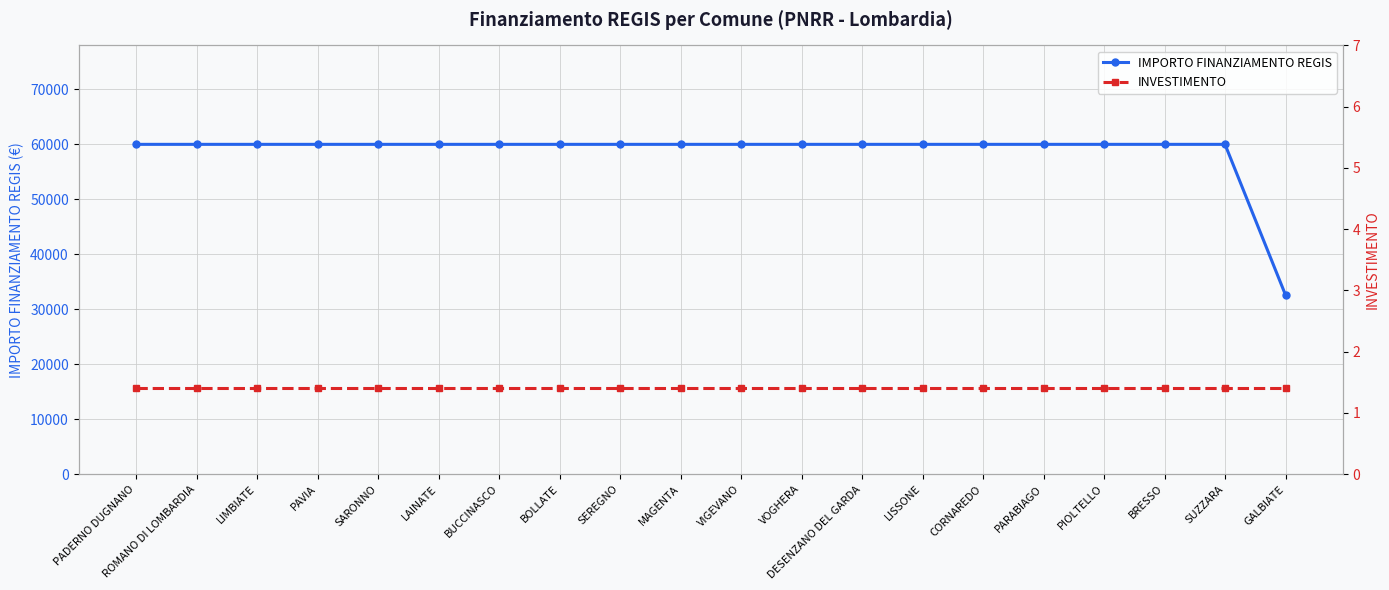

What is the minimum value shown in the chart?

1.4